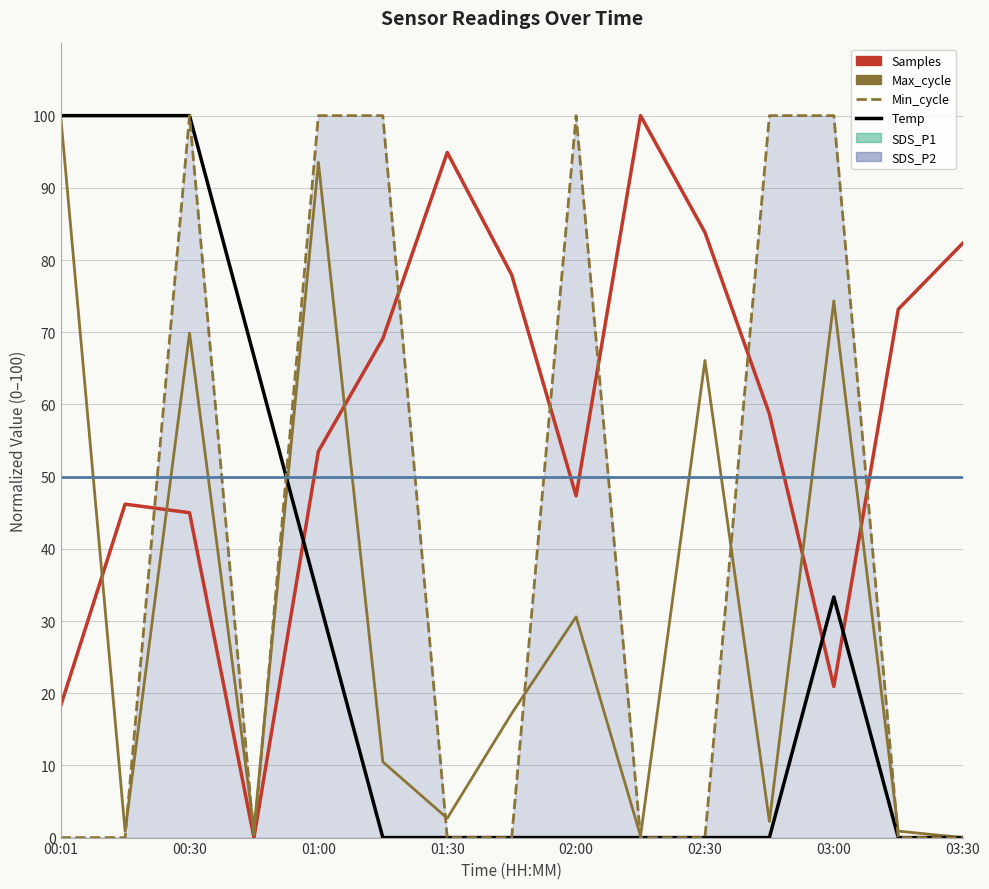

True or false: Samples and Max_cycle intersect in this chart.

True